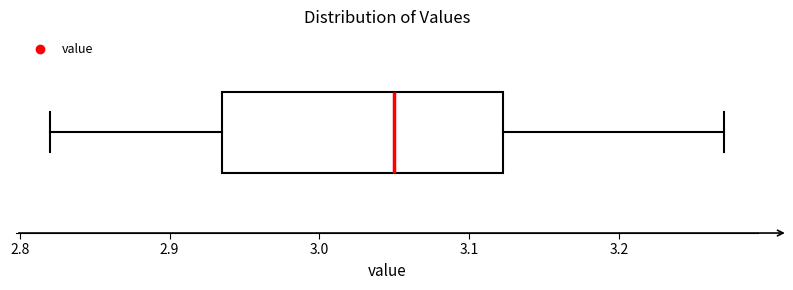

Transcribe this box plot: give where the median line is, the range the box spans, and where the two whiskers end, as read against the x-axis. The values are not printed on the chart, so give them approximately, as read against the axis.

median 3.05, box 2.94 to 3.12, whiskers 2.82 to 3.27